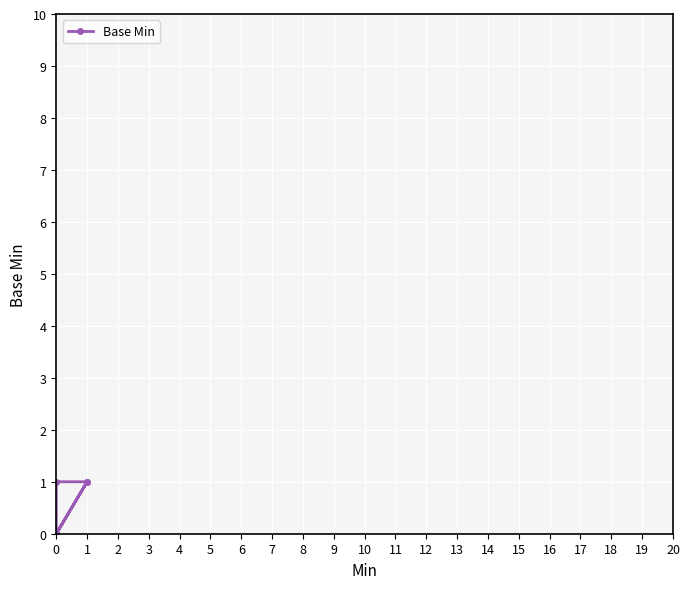

What is the maximum value shown in the chart?

1